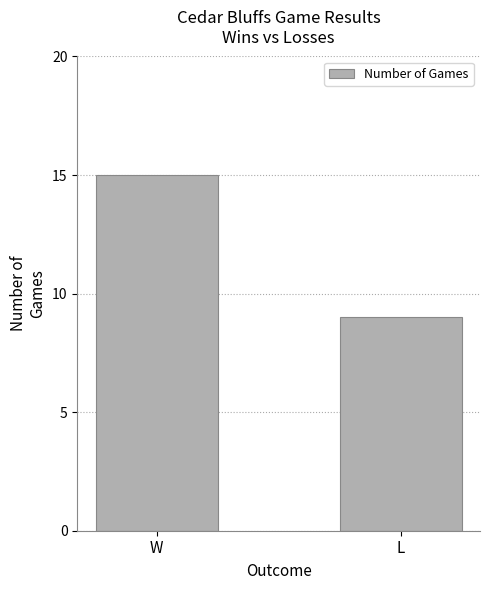

Does the chart contain stacked bars?

No